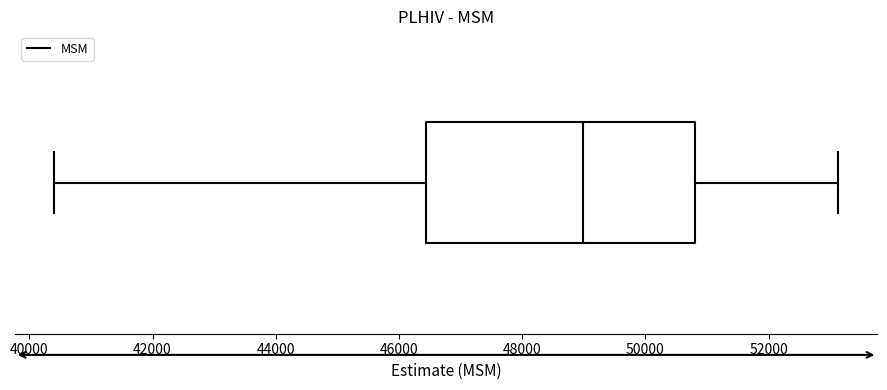

Where does the median line of the box sit on the x-axis? The values are not printed on the chart, so give them approximately, as read against the axis.

49000